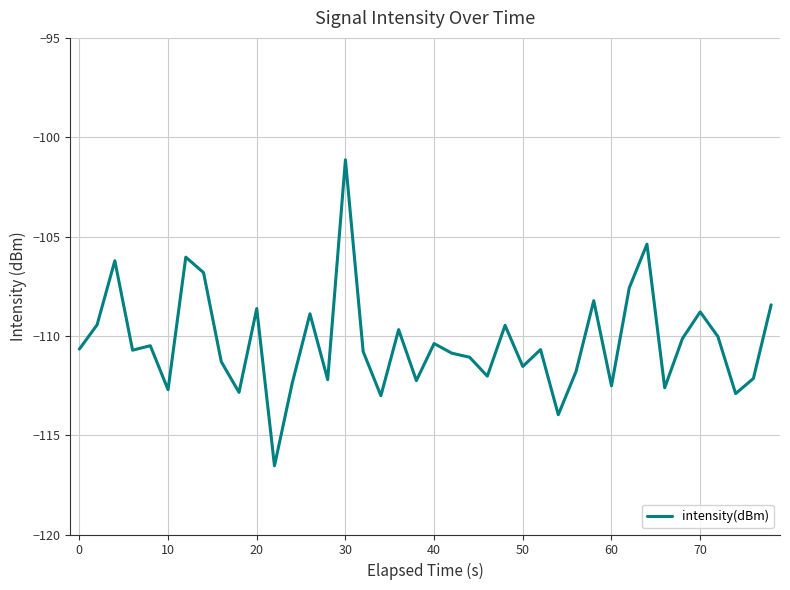

What is the maximum value shown in the chart?

-101.1